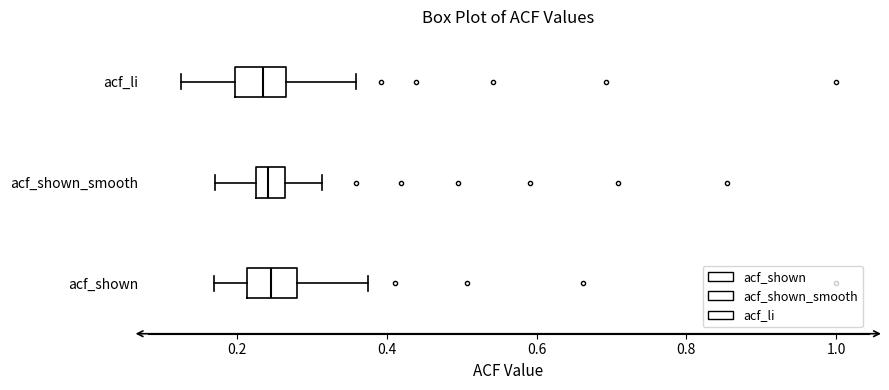

Reading bottom to top, read every box against the x-axis: the position of its median line, the range the box covers, and the ends of its whiskers. The values are not printed on the chart, so give them approximately, as read against the axis.

acf_shown: median 0.24, box 0.22 to 0.28, whiskers 0.16 to 0.38
acf_shown_smooth: median 0.24, box 0.22 to 0.26, whiskers 0.18 to 0.32
acf_li: median 0.24, box 0.20 to 0.26, whiskers 0.12 to 0.36